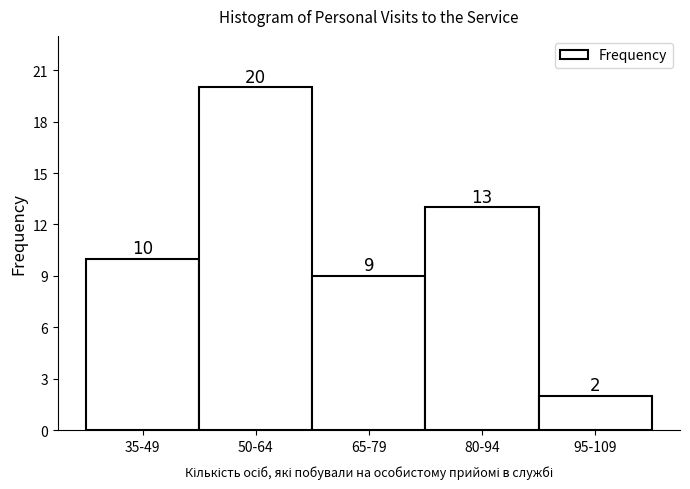

Reading left to right, extract all data points from this chart.

35-49=10	50-64=20	65-79=9	80-94=13	95-109=2